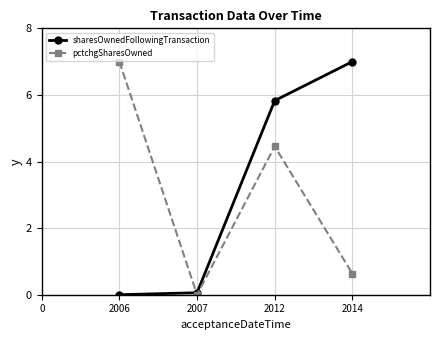

Between 2007 and 2014, which series saw the biggest shift?

sharesOwnedFollowingTransaction